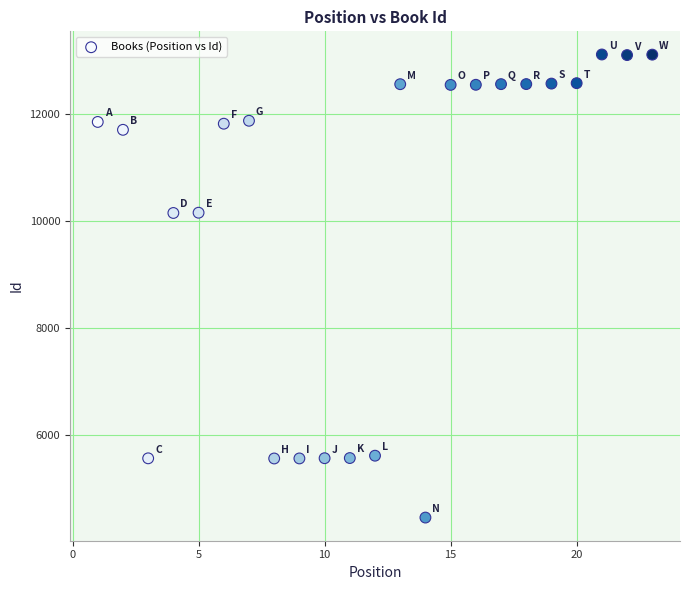

What is the range of X values (max minus min)?

22